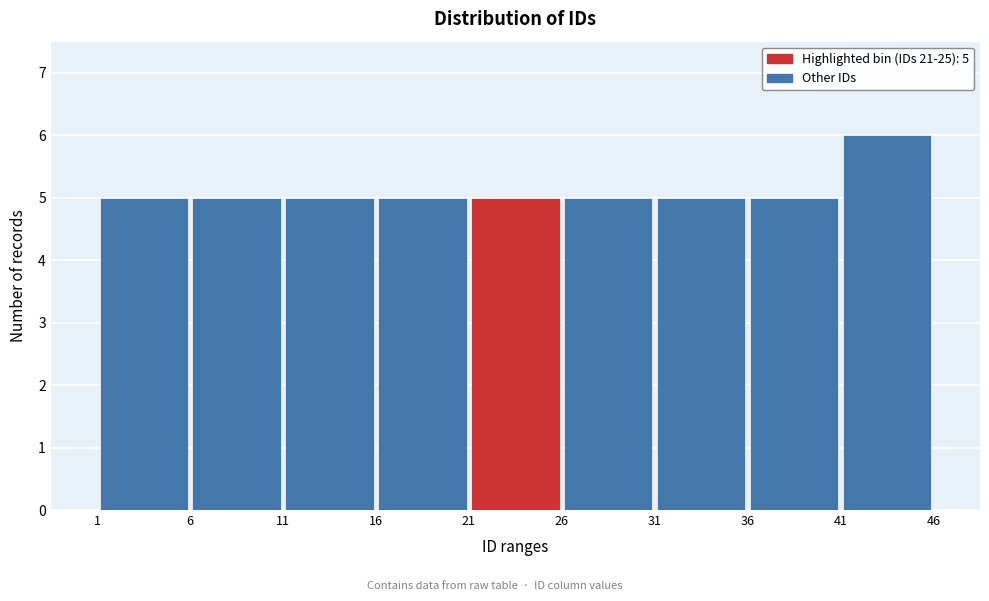

Over which range of the x-axis is the bar tallest?

41 to 46